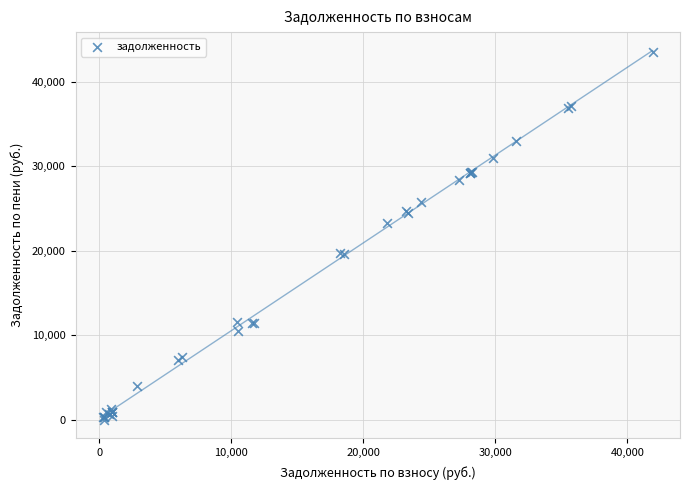

What Y value in the scatter plot is closest to 21792?

23261.9